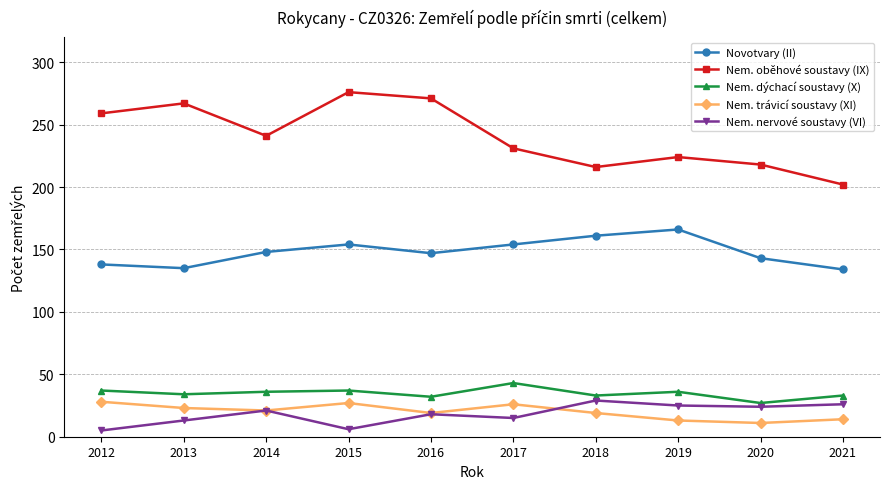

Which series has the widest spread of values?

Nem. oběhové soustavy (IX)